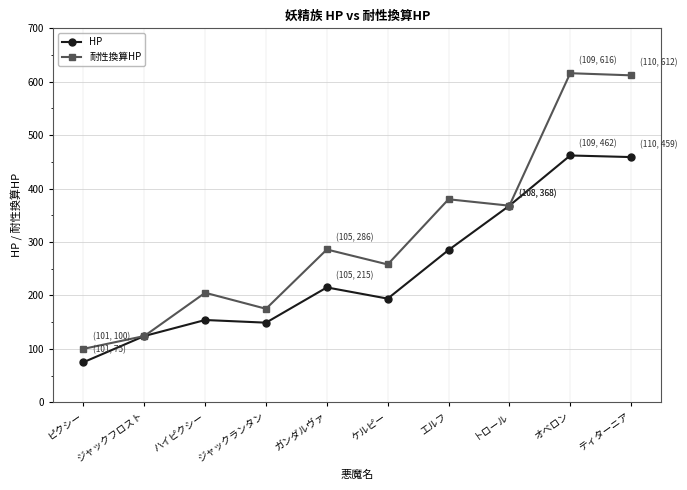

Reading left to right, transcribe all the data shown in this chart.

HP: 75	124	154	149	215	194	285	368	462	459
耐性換算HP: 100	124	205	175	286	258	380	368	616	612